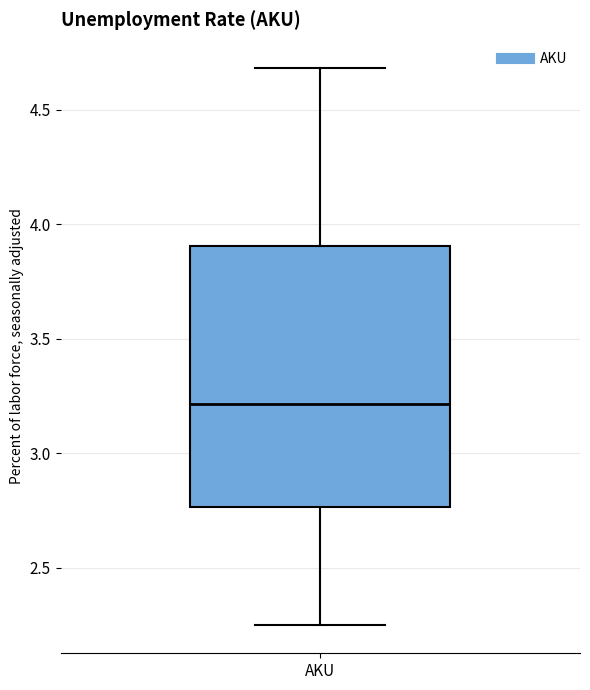

Transcribe this box plot: give where the median line is, the range the box spans, and where the two whiskers end, as read against the y-axis. The values are not printed on the chart, so give them approximately, as read against the axis.

median 3.20, box 2.75 to 3.90, whiskers 2.25 to 4.70